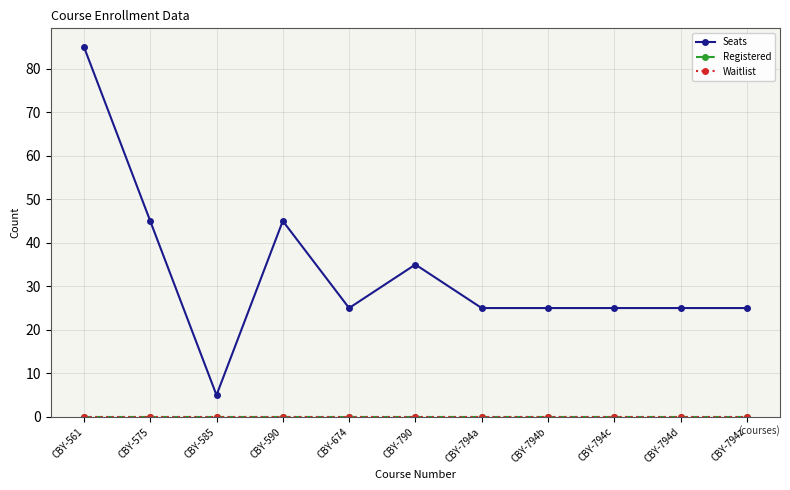

What is the highest value of the Seats series?

85